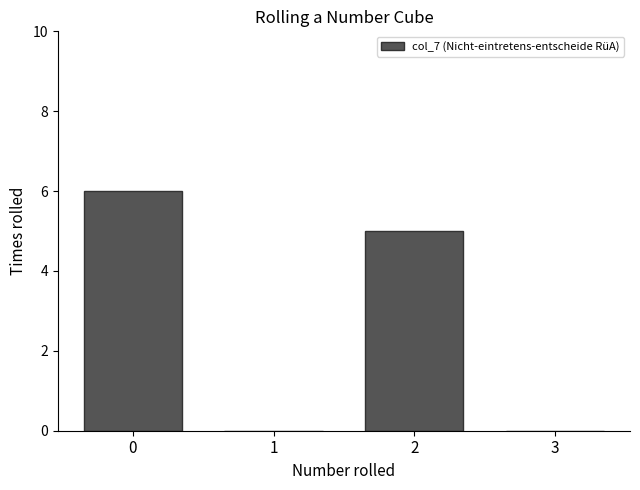

Reading left to right, list every bar in this chart as the range it spans on the x-axis followed by its height. The values are not printed on the chart, so give them approximately, as read against the axis.

-0.5 to 0.5: 6
0.5 to 1.5: 0
1.5 to 2.5: 5
2.5 to 3.5: 0